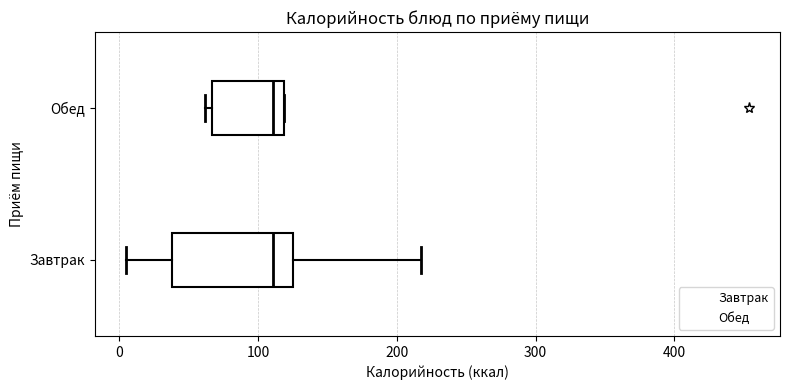

Where is the right edge of the box for Завтрак on the x-axis? The values are not printed on the chart, so give them approximately, as read against the axis.

130